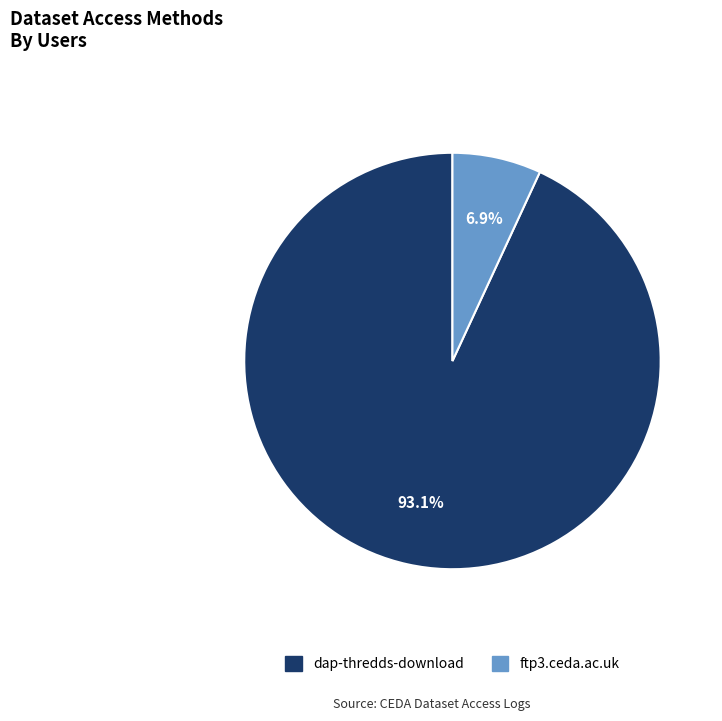

Is ftp3.ceda.ac.uk the majority of the pie?

No